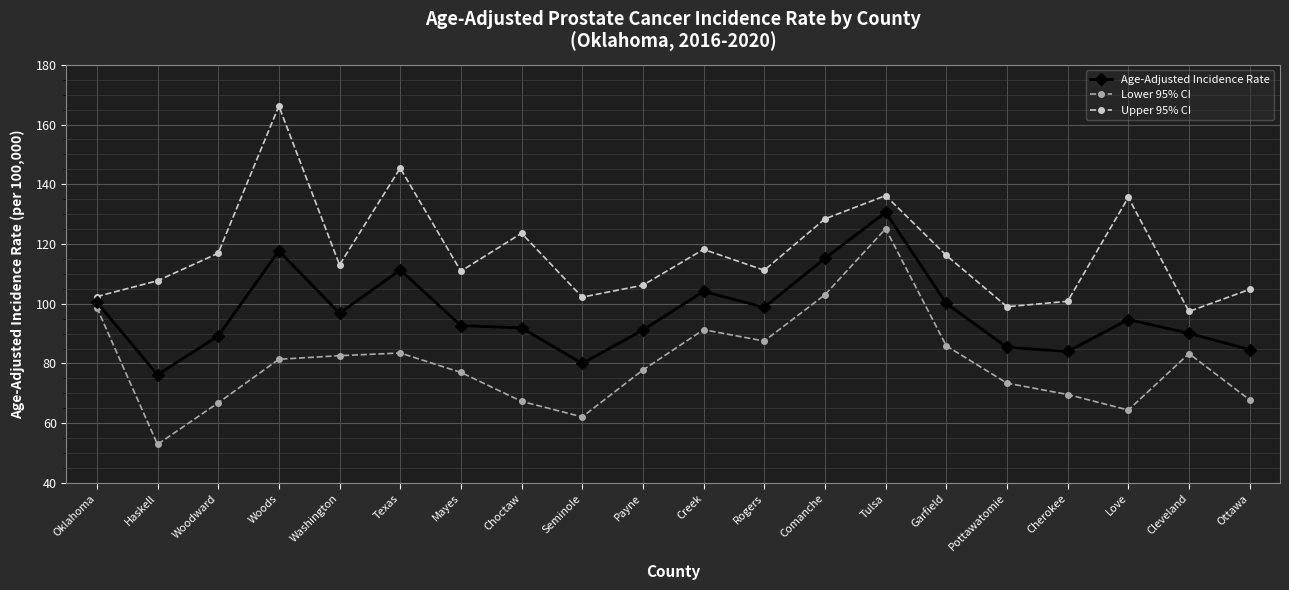

List the series in order of their peak value, highest first.

Upper 95% CI, Age-Adjusted Incidence Rate, Lower 95% CI